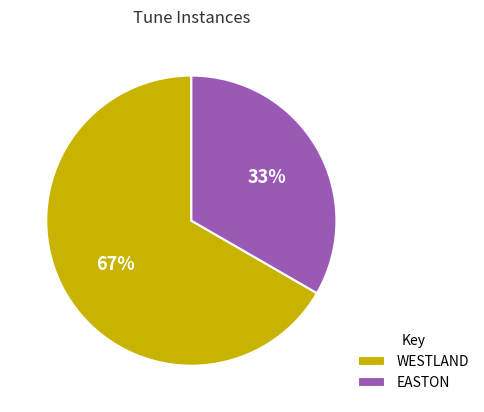

Does EASTON account for over 50% of the chart?

No